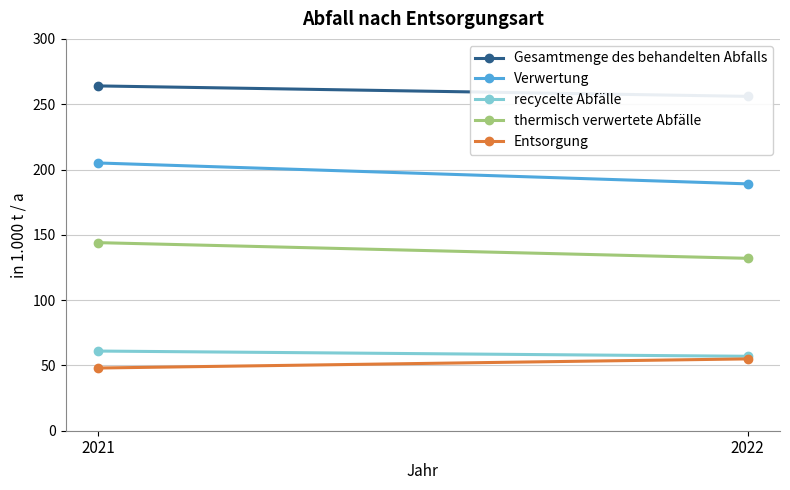

What is the value of the recycelte Abfälle point at the 2nd from the left?

57